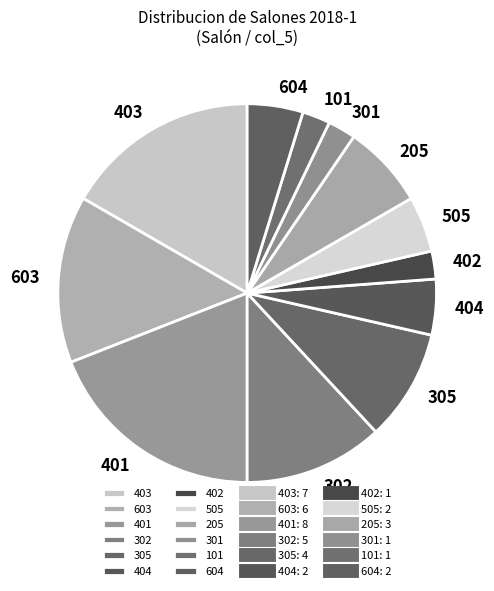

The 401 slice represents 11% of the pie. True or false?

False